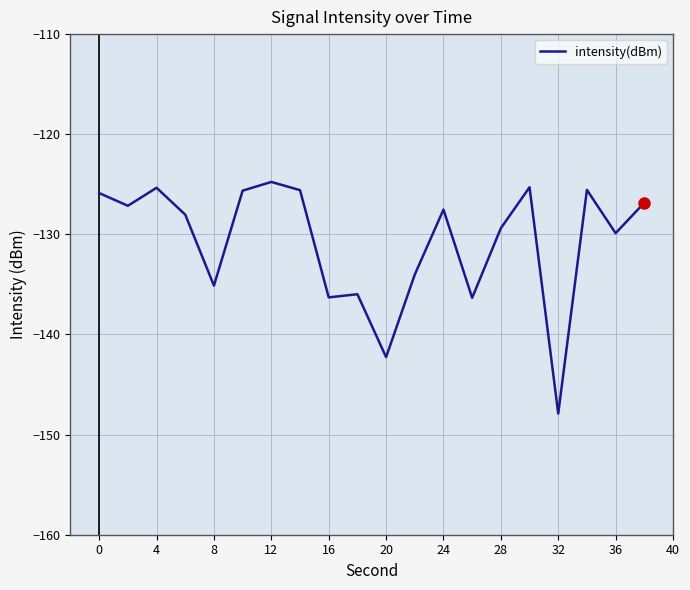

True or false: there are more than 1 points higher than both neighbors.

True